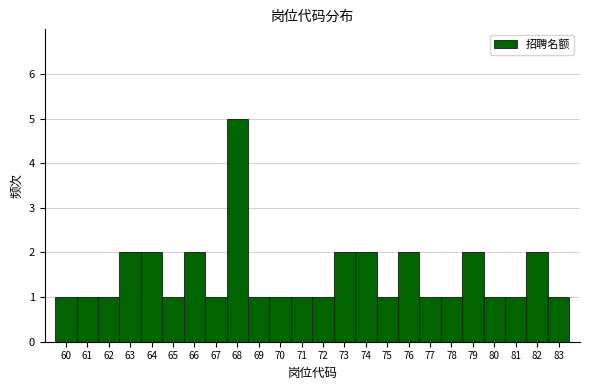

Reading left to right, list every bar in this chart as the range it spans on the x-axis followed by its height. The values are not printed on the chart, so give them approximately, as read against the axis.

59.5 to 60.5: 1
60.5 to 61.5: 1
61.5 to 62.5: 1
62.5 to 63.5: 2
63.5 to 64.5: 2
64.5 to 65.5: 1
65.5 to 66.5: 2
66.5 to 67.5: 1
67.5 to 68.5: 5
68.5 to 69.5: 1
69.5 to 70.5: 1
70.5 to 71.5: 1
71.5 to 72.5: 1
72.5 to 73.5: 2
73.5 to 74.5: 2
74.5 to 75.5: 1
75.5 to 76.5: 2
76.5 to 77.5: 1
77.5 to 78.5: 1
78.5 to 79.5: 2
79.5 to 80.5: 1
80.5 to 81.5: 1
81.5 to 82.5: 2
82.5 to 83.5: 1